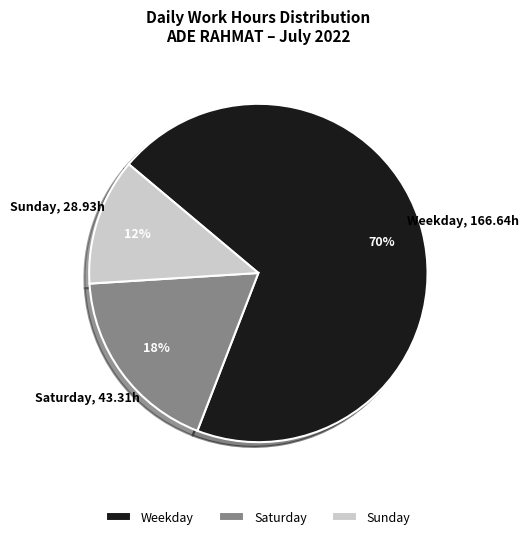

To the nearest percent, what portion does Saturday represent?

18%